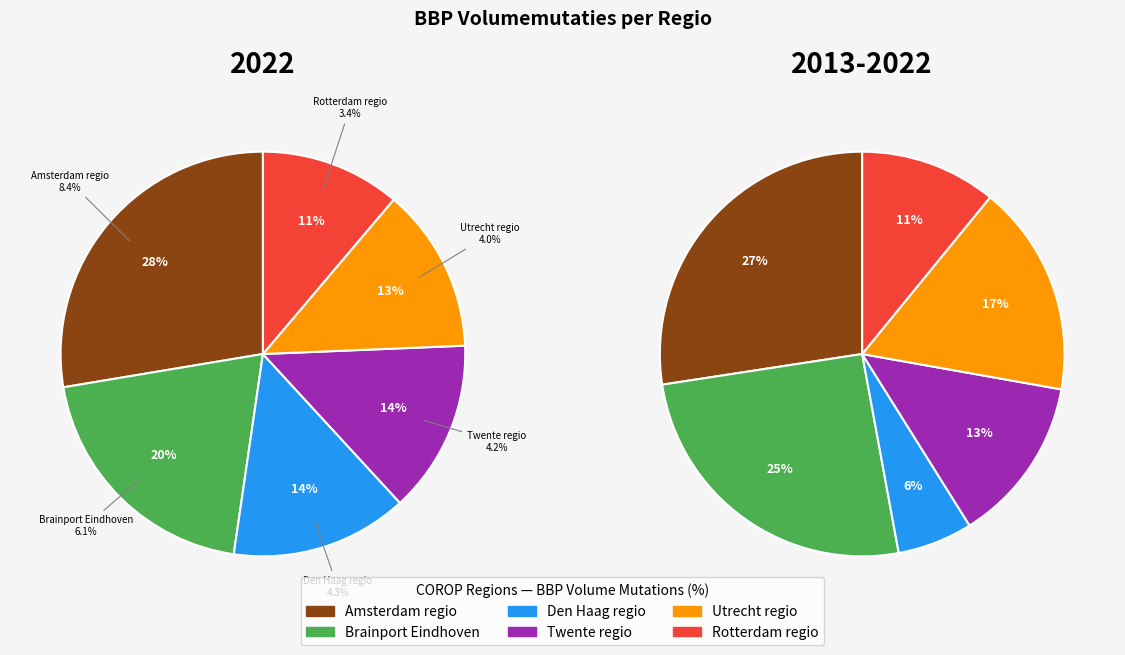

What percentage is the Den Haag regio slice, to the nearest percent?

14%